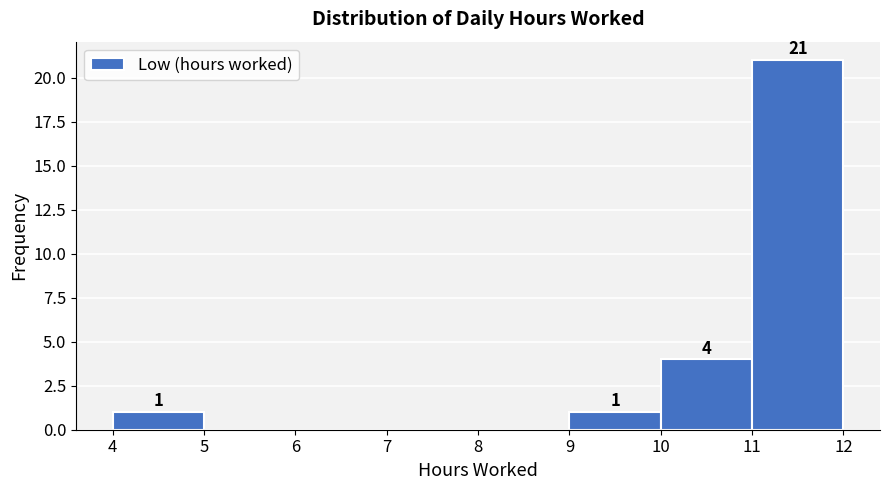

Over which range of the x-axis is the bar tallest?

11 to 12